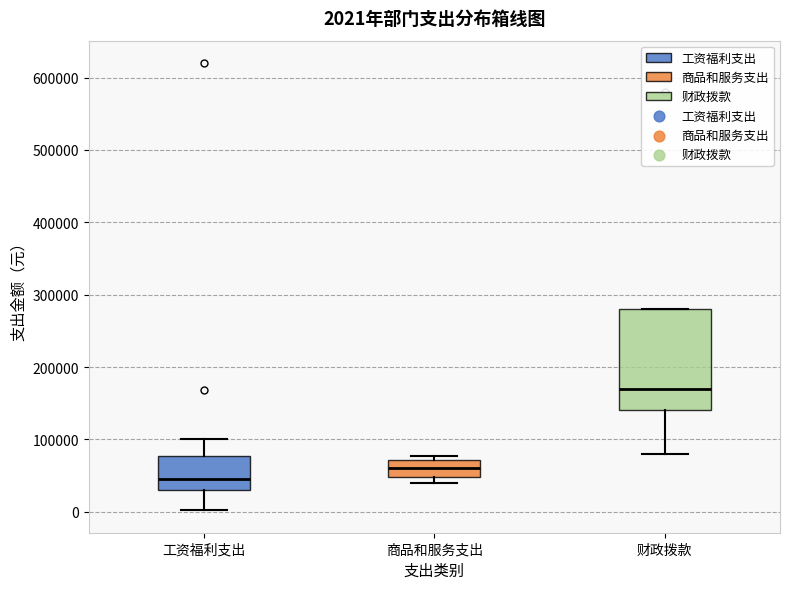

Which box's median line is the highest?

财政拨款